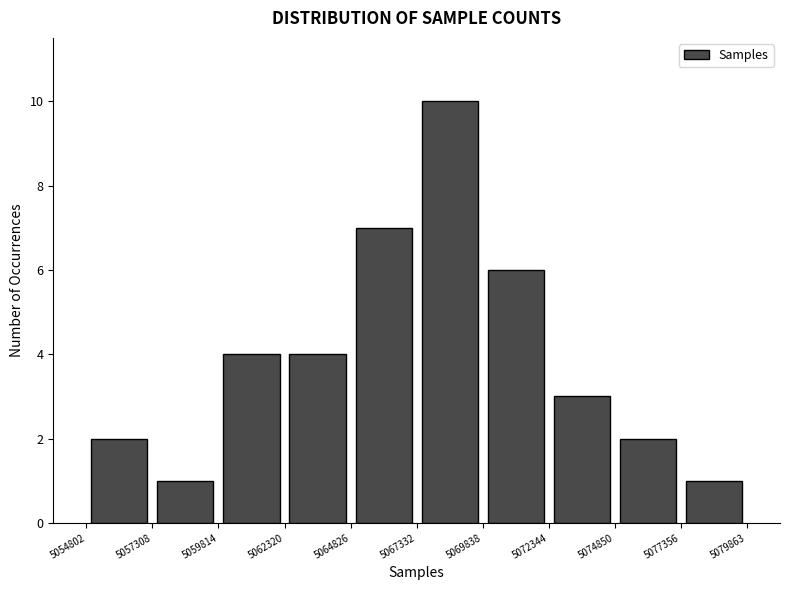

Reading left to right, transcribe this chart: for each bar, give the range it covers on the x-axis and its height. The values are not printed on the chart, so give them approximately, as read against the axis.

5054802 to 5057308: 2
5057308 to 5059814: 1
5059814 to 5062320: 4
5062320 to 5064826: 4
5064826 to 5067332: 7
5067332 to 5069838: 10
5069838 to 5072344: 6
5072344 to 5074850: 3
5074850 to 5077356: 2
5077356 to 5079863: 1